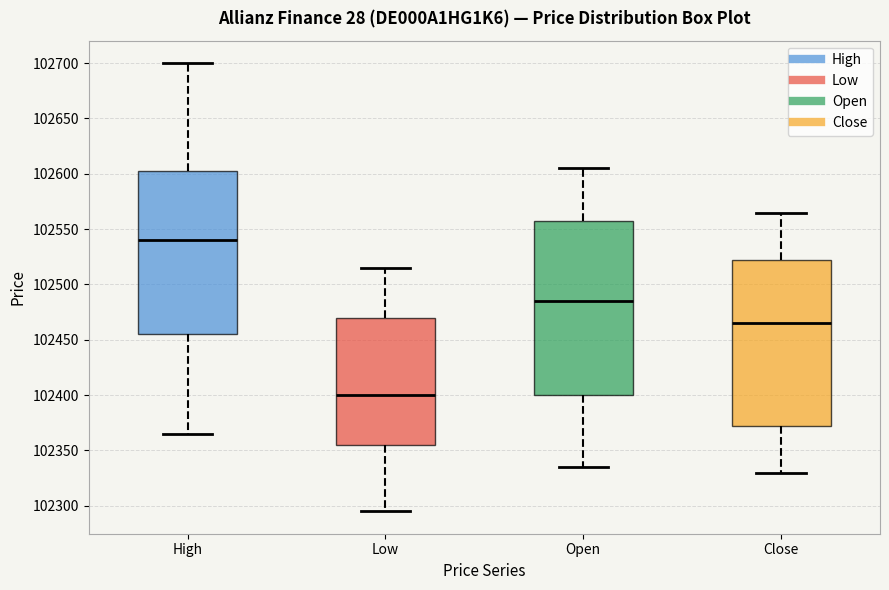

Reading left to right, read every box against the y-axis: the position of its median line, the range the box covers, and the ends of its whiskers. The values are not printed on the chart, so give them approximately, as read against the axis.

High: median 102540, box 102455 to 102605, whiskers 102365 to 102700
Low: median 102400, box 102355 to 102470, whiskers 102295 to 102515
Open: median 102485, box 102400 to 102560, whiskers 102335 to 102605
Close: median 102465, box 102375 to 102525, whiskers 102330 to 102565